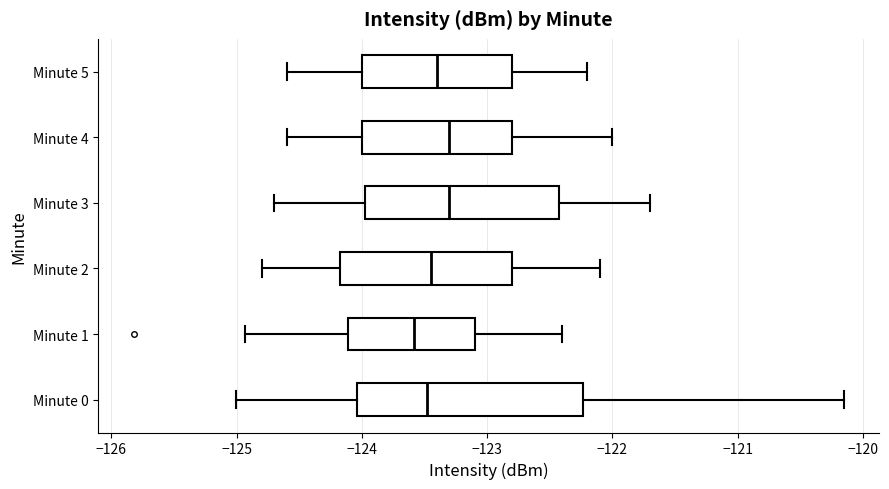

Comparing the boxes themselves (not the whiskers), which one is the widest?

Minute 0